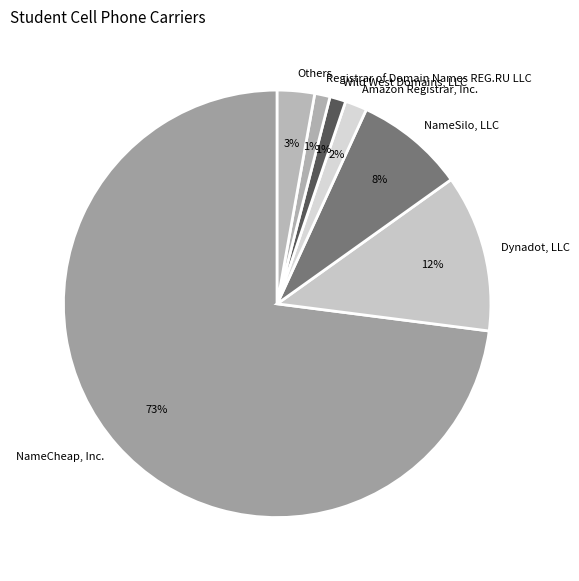

What percentage is the NameCheap, Inc. slice, to the nearest percent?

73%